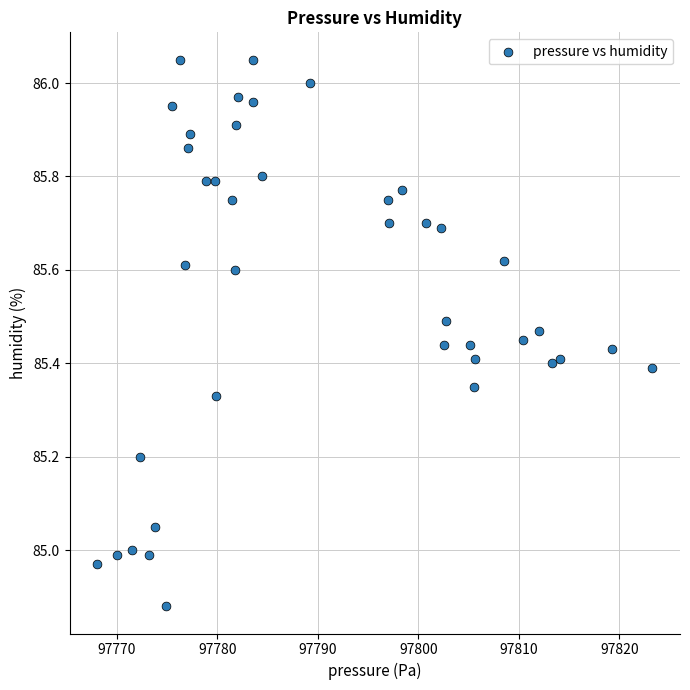

What is the range of X values (max minus min)?

55.2